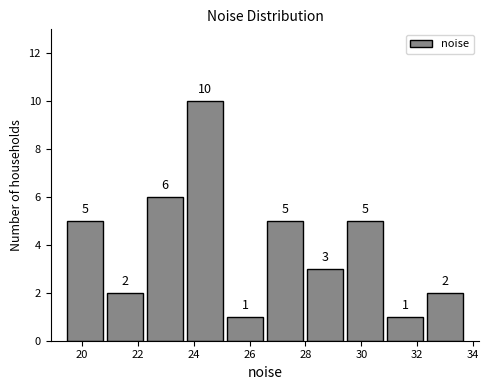

Over which range of the x-axis is the bar tallest?

23.6 to 25.2